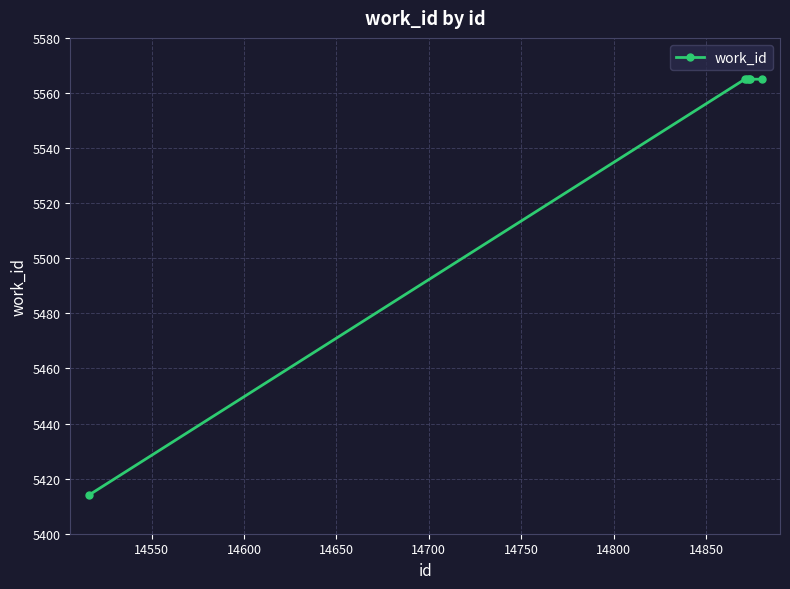

Reading left to right, transcribe all the data shown in this chart.

5414	5565	5565	5565	5565	5565